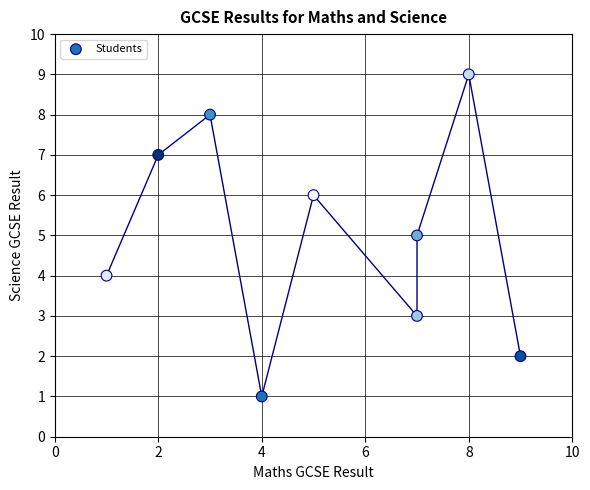

What is the range of Y values (max minus min)?

8